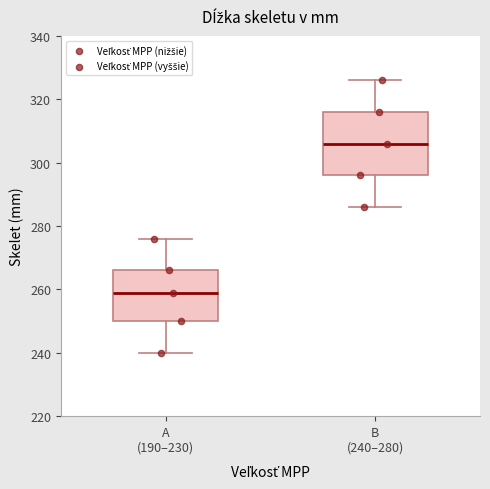

Where is the upper edge of the box for A (190–230) on the y-axis? The values are not printed on the chart, so give them approximately, as read against the axis.

266